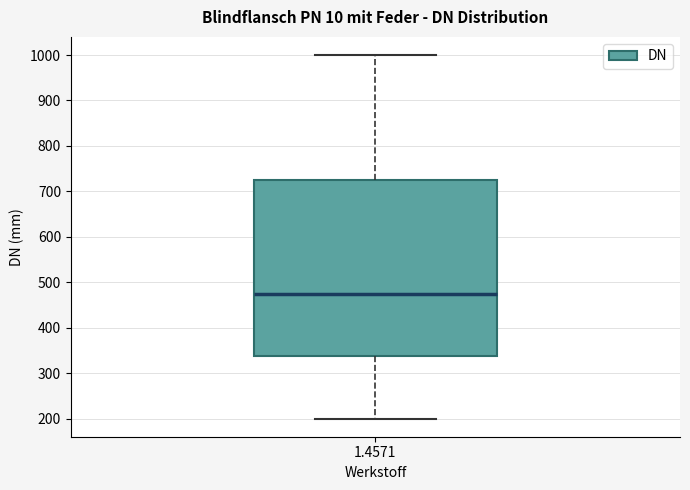

Transcribe this box plot: give where the median line is, the range the box spans, and where the two whiskers end, as read against the y-axis. The values are not printed on the chart, so give them approximately, as read against the axis.

median 480, box 340 to 730, whiskers 200 to 1000